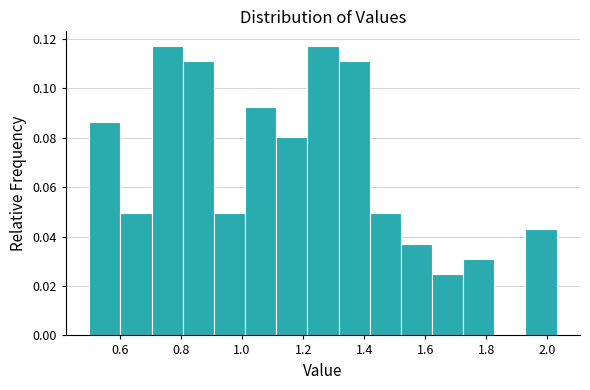

Reading left to right, transcribe this chart: for each bar, give the range it covers on the x-axis and its height. Neither the bar edges nor the heights are printed on the chart, so give them approximately, as read against the axes.

0.500 to 0.602: 0.086
0.602 to 0.704: 0.050
0.704 to 0.806: 0.118
0.806 to 0.908: 0.112
0.908 to 1.010: 0.050
1.010 to 1.112: 0.092
1.112 to 1.214: 0.080
1.214 to 1.316: 0.118
1.316 to 1.418: 0.112
1.418 to 1.520: 0.050
1.520 to 1.622: 0.038
1.622 to 1.724: 0.024
1.724 to 1.826: 0.030
1.826 to 1.928: 0
1.928 to 2.030: 0.044